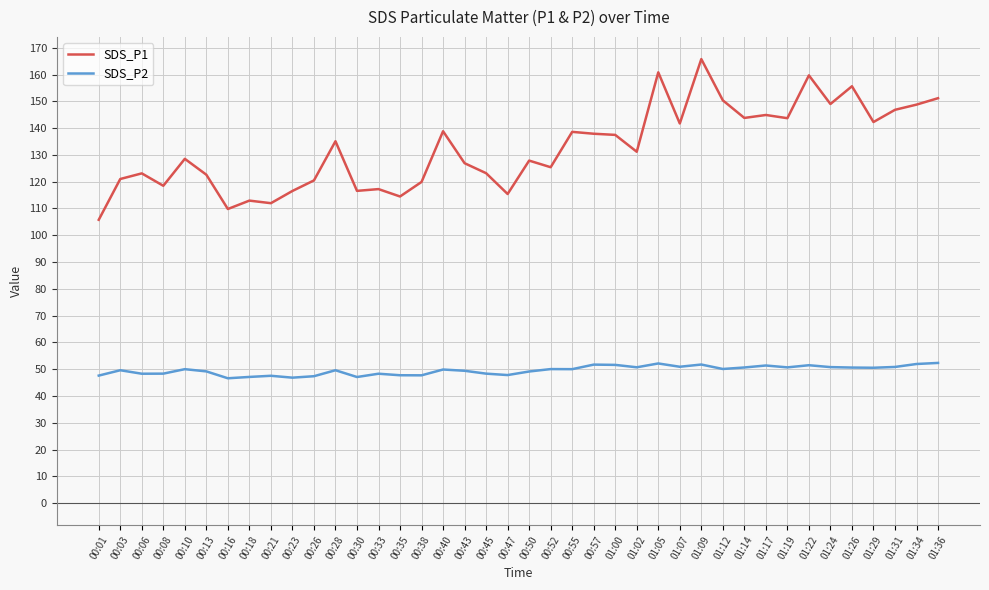

What is the spread (max minus min) of values at 00:13?

73.4